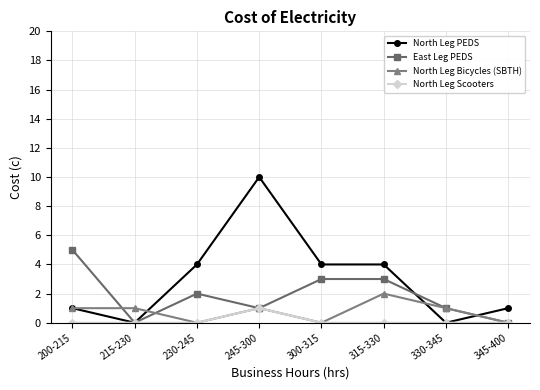

What is the maximum value for East Leg PEDS?

5